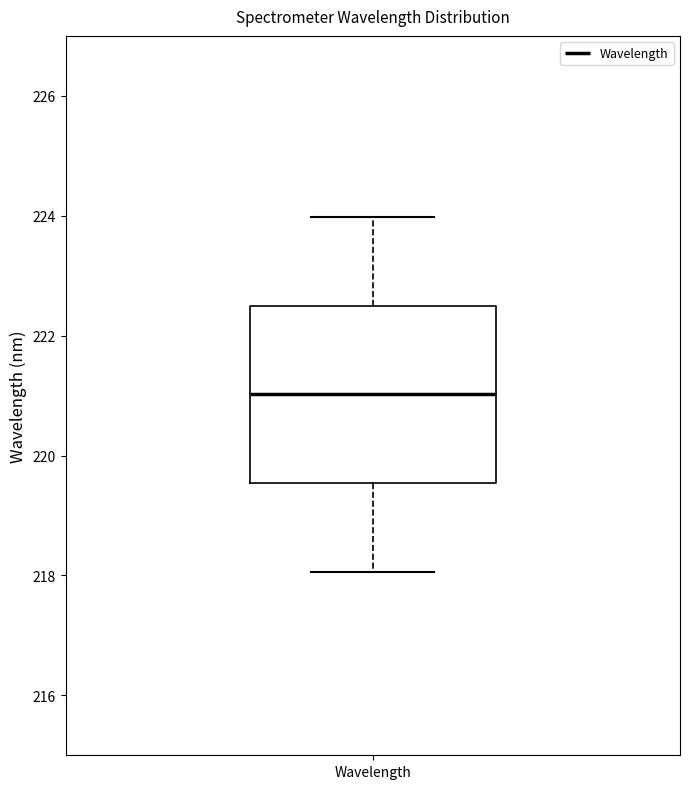

Where does the upper whisker of the box for Wavelength end on the y-axis? The values are not printed on the chart, so give them approximately, as read against the axis.

224.0